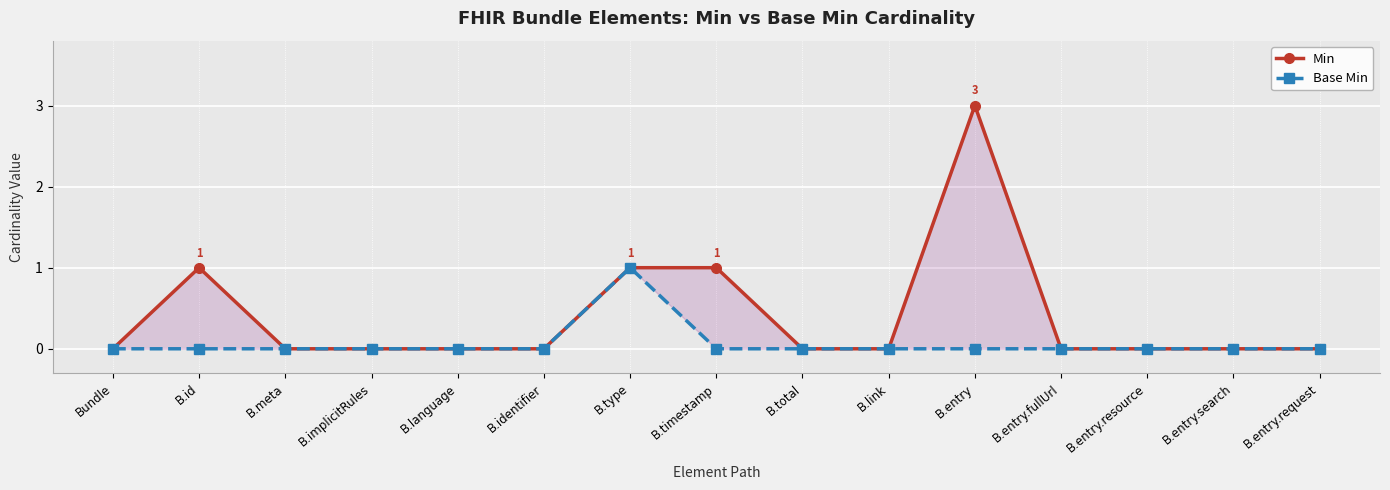

Does the chart display data point markers on the line(s)?

Yes